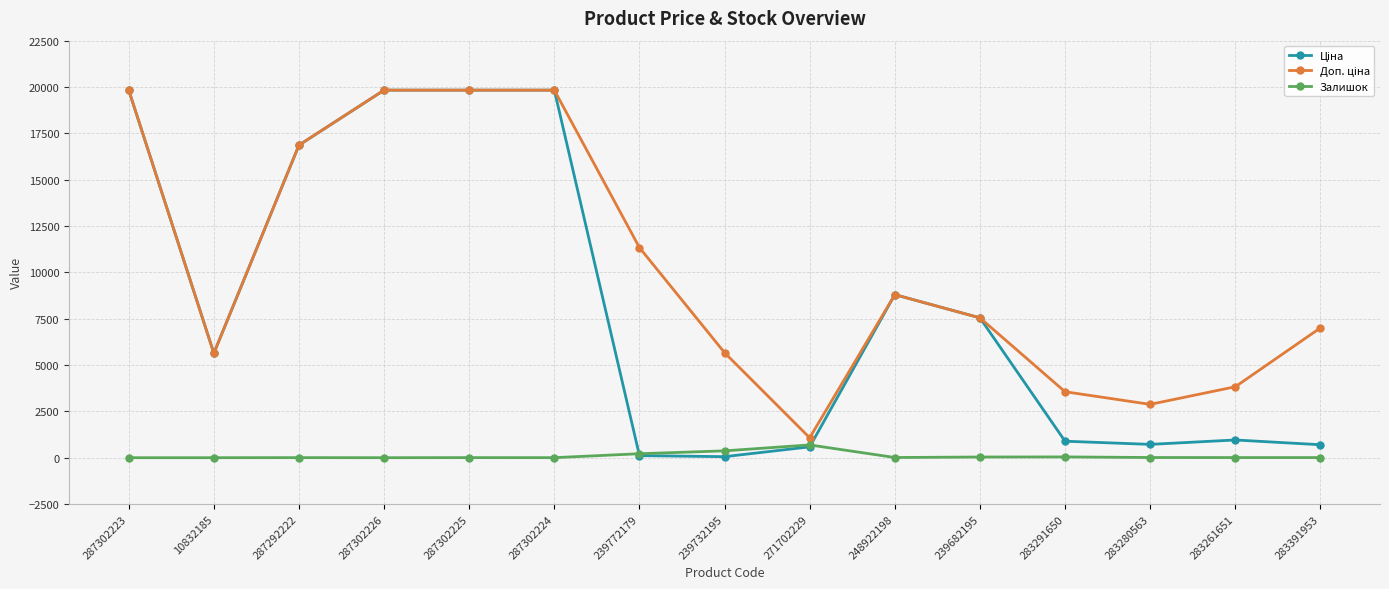

What is the greatest value displayed?

19831.1